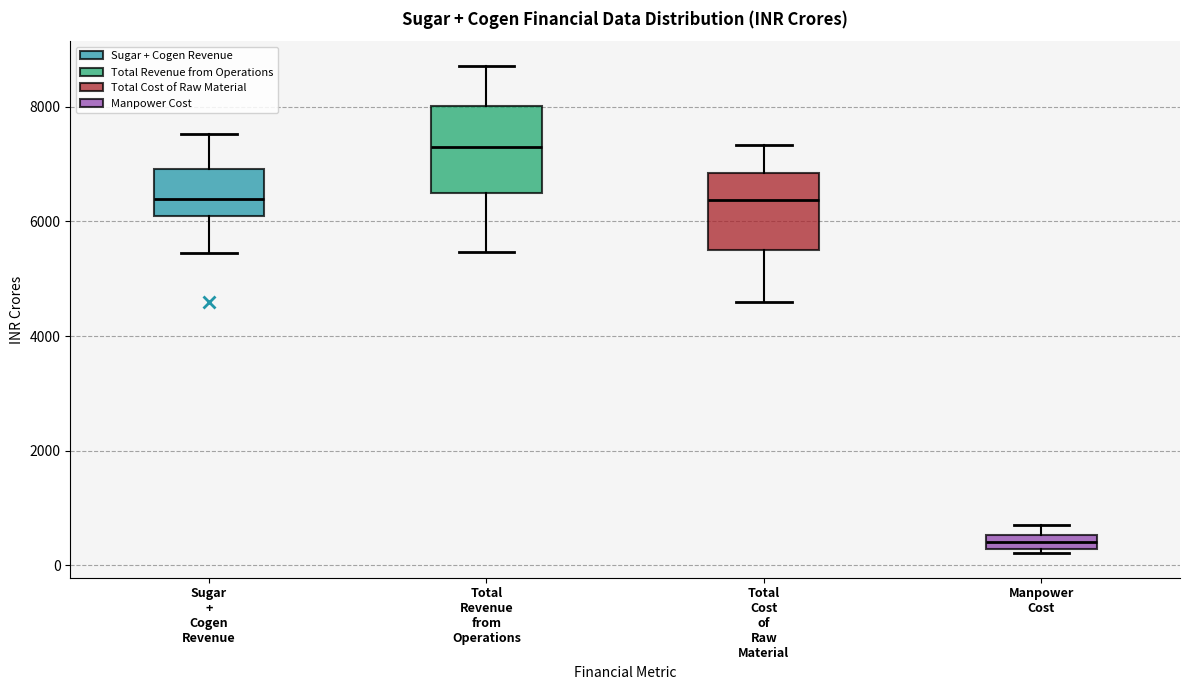

Where is the upper edge of the box for Total Revenue from Operations on the y-axis? The values are not printed on the chart, so give them approximately, as read against the axis.

8000